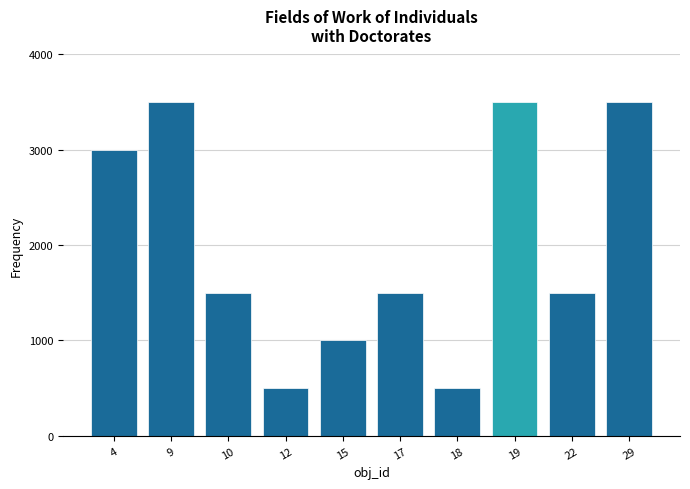

What is the maximum value shown in the chart?

3500